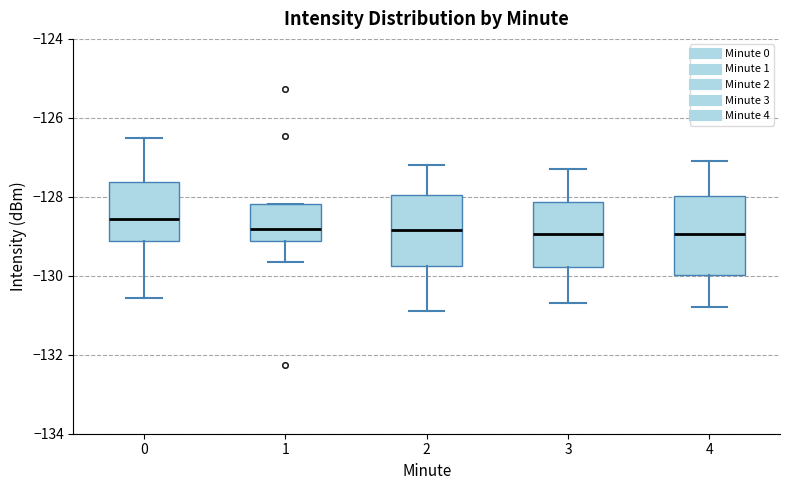

Reading left to right, transcribe this box plot: for each box, give where its median line is, the range the box spans, and where its two whiskers end, as read against the y-axis. The values are not printed on the chart, so give them approximately, as read against the axis.

0: median -128.6, box -129.2 to -127.6, whiskers -130.6 to -126.6
1: median -128.8, box -129.2 to -128.2, whiskers -129.6 to -128.2
2: median -128.8, box -129.8 to -128.0, whiskers -130.8 to -127.2
3: median -129.0, box -129.8 to -128.2, whiskers -130.6 to -127.2
4: median -129.0, box -130.0 to -128.0, whiskers -130.8 to -127.0